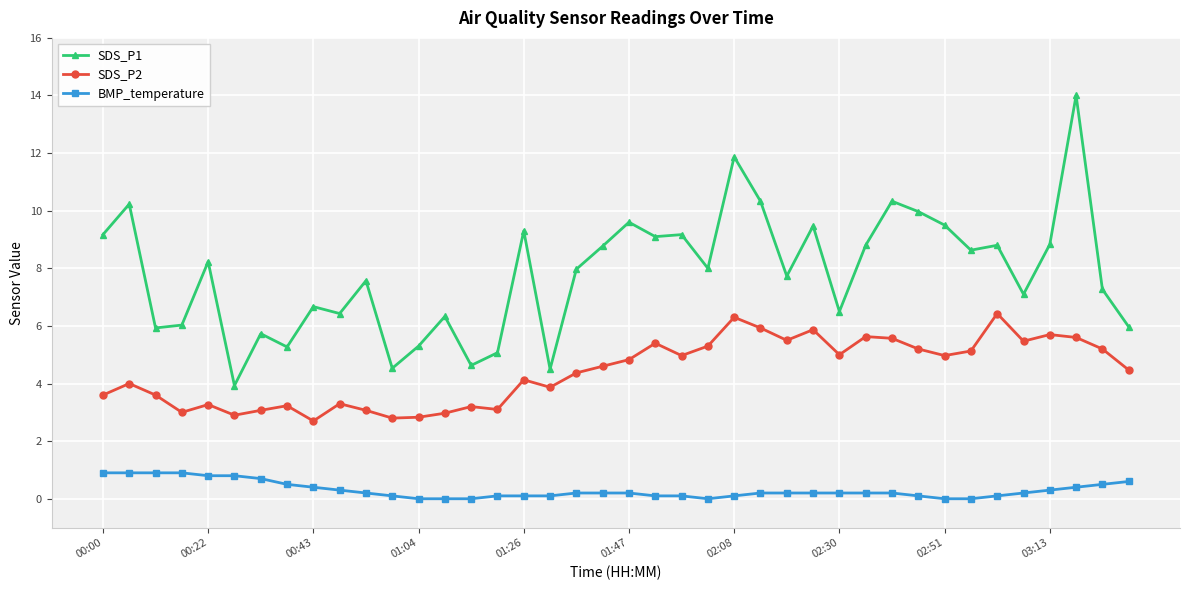

What is the difference between the maximum and minimum values in the SDS_P1 series?

10.1